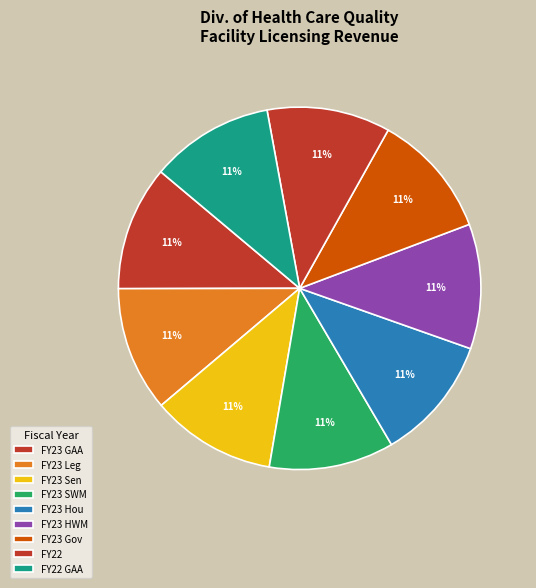

How many segments does this pie chart have?

9